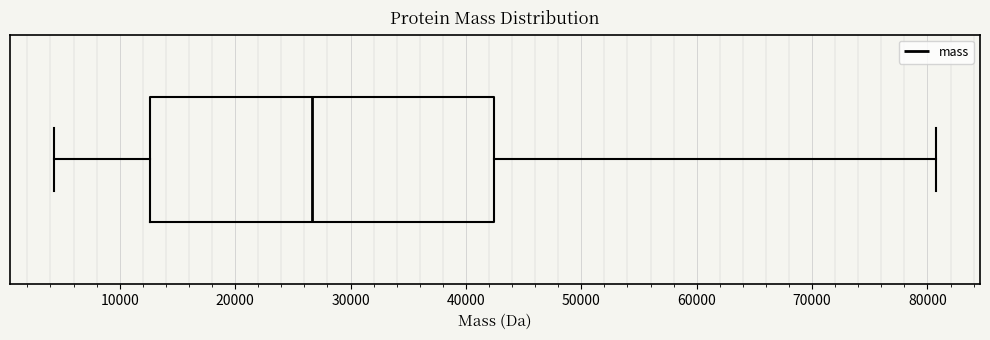

Where does the left whisker of the box end on the x-axis? The values are not printed on the chart, so give them approximately, as read against the axis.

4000